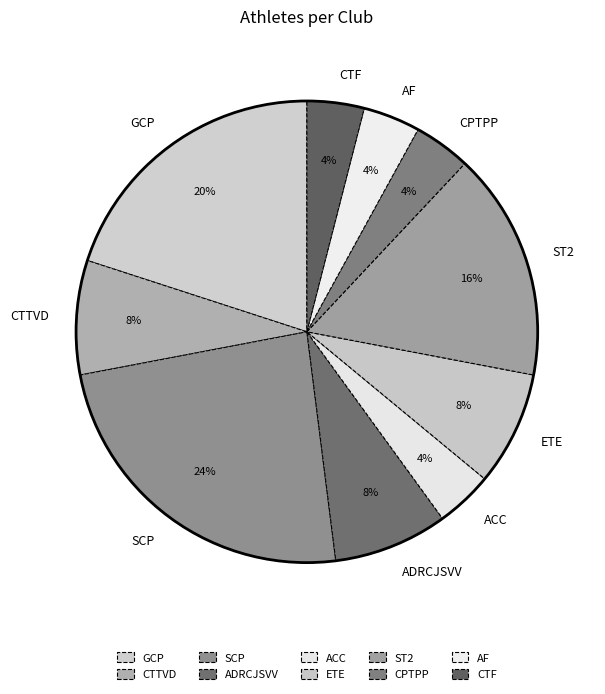

Approximately how many times larger is the value at CPTPP compared to AF?

1.0